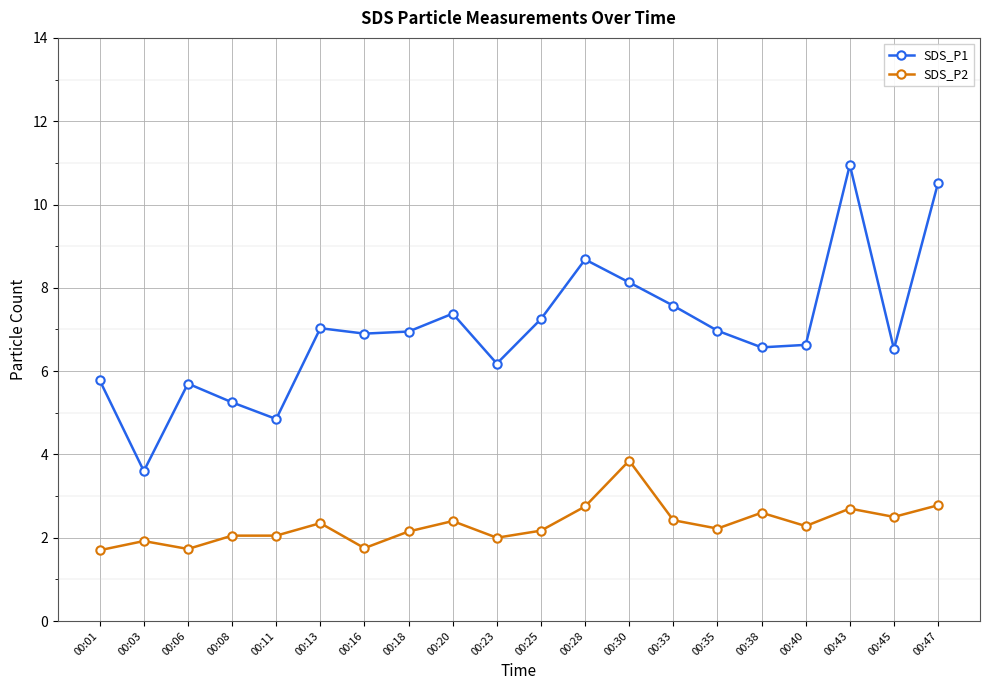

What is the value of the SDS_P2 point at the 6th from the left?

2.4